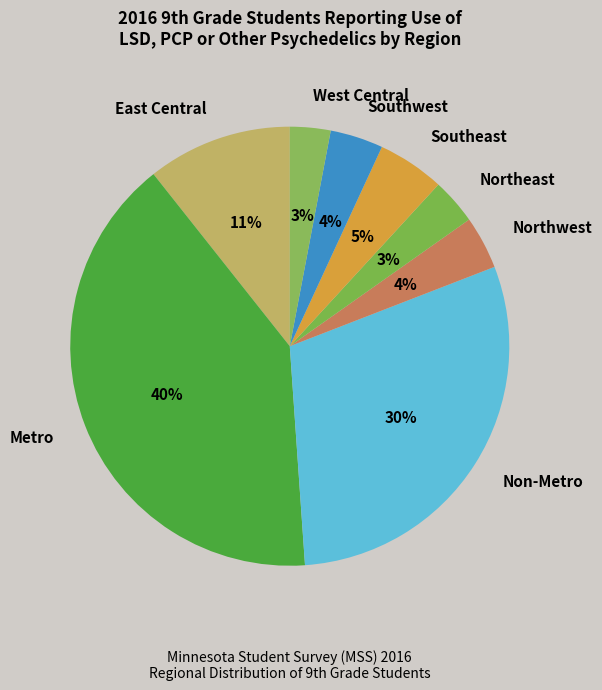

To the nearest percent, what is the combined percentage of Southwest and Metro?

44%